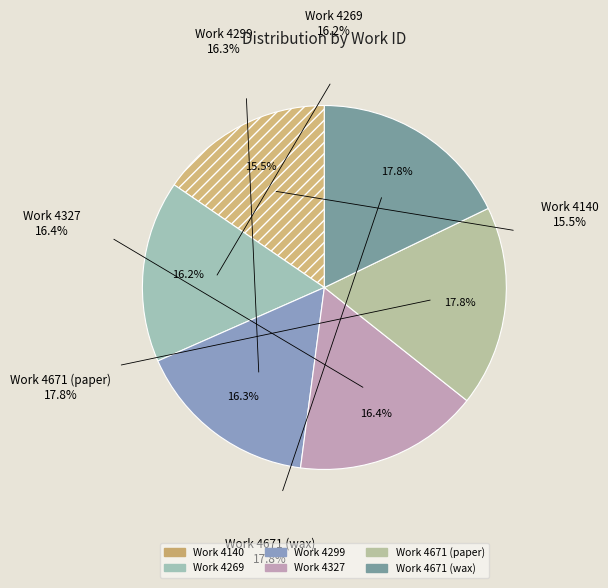

What percentage is the 4327 slice, to the nearest percent?

16%